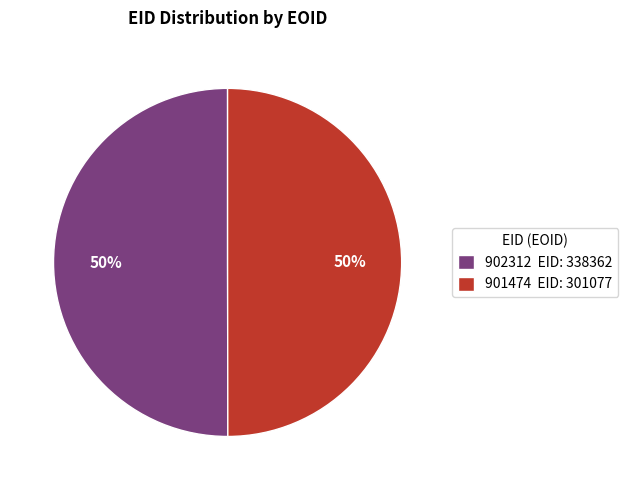

What percentage is the 901474 EID: 301077 slice, to the nearest percent?

50%